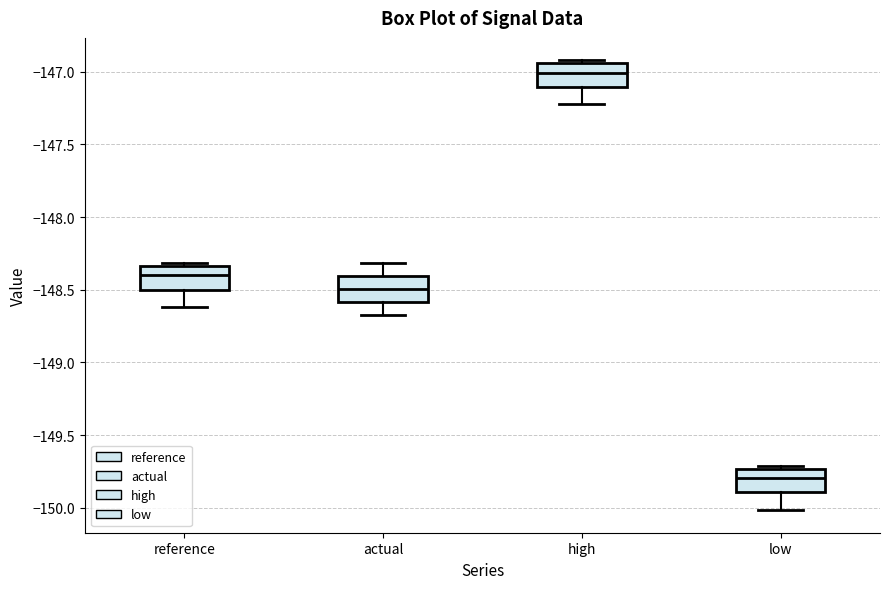

Reading left to right, transcribe this box plot: for each box, give where its median line is, the range the box spans, and where its two whiskers end, as read against the y-axis. The values are not printed on the chart, so give them approximately, as read against the axis.

reference: median -148.40, box -148.50 to -148.35, whiskers -148.60 to -148.30
actual: median -148.50, box -148.60 to -148.40, whiskers -148.65 to -148.30
high: median -147.00, box -147.10 to -146.95, whiskers -147.20 to -146.90
low: median -149.80, box -149.90 to -149.75, whiskers -150.00 to -149.70